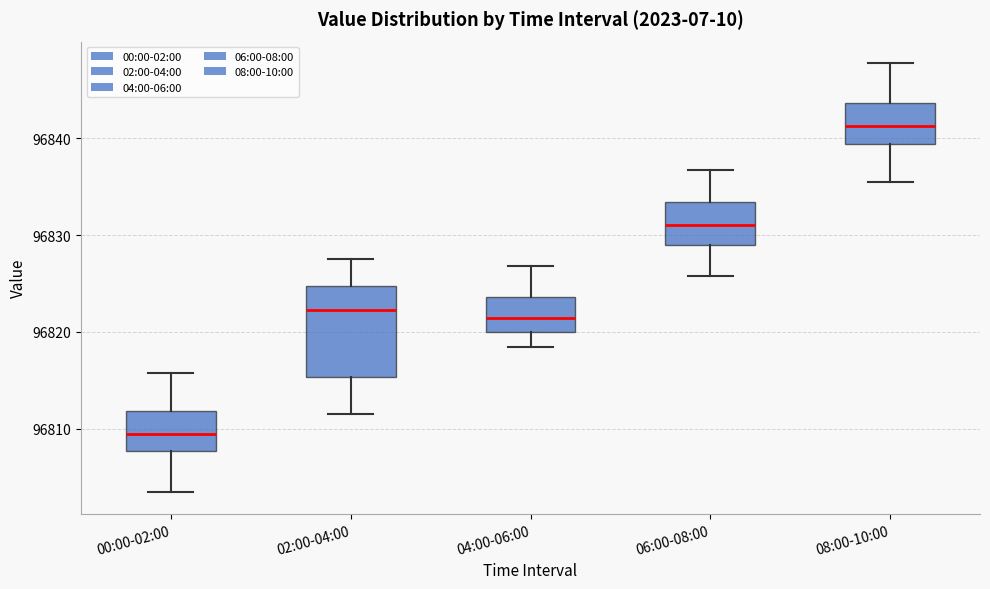

Which box's median line is the lowest?

00:00-02:00